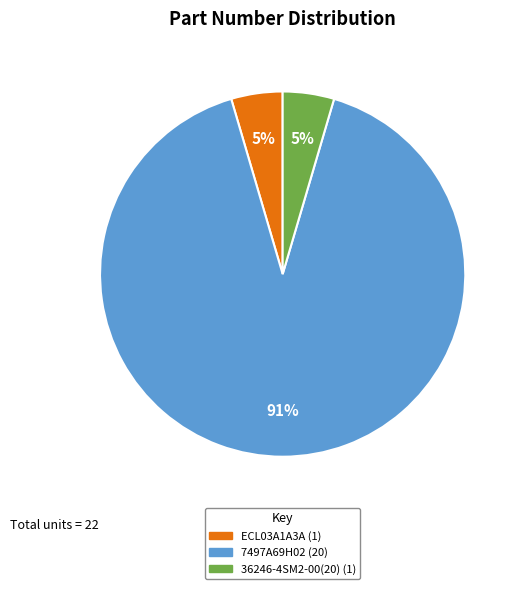

How many slices are in this pie chart?

3